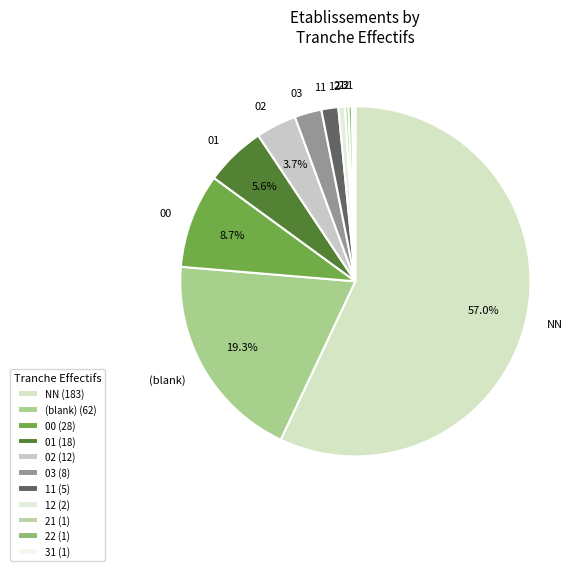

How much of the chart is everything except 01?

94.4%